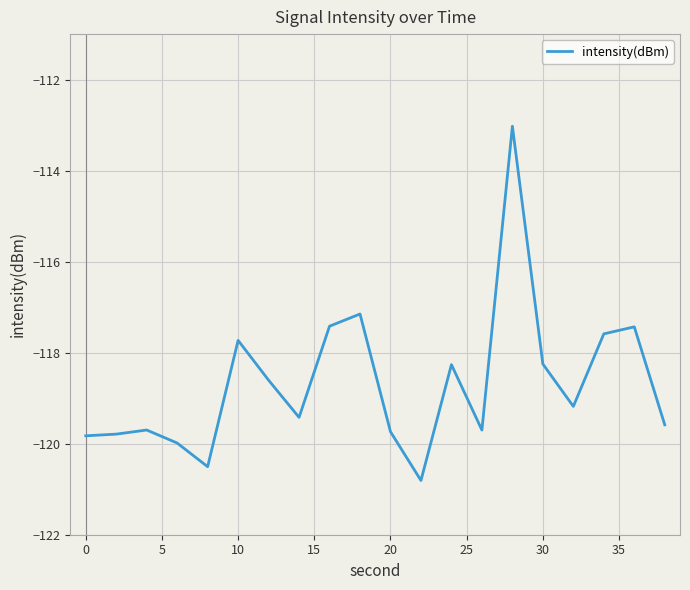

What is the maximum value shown in the chart?

-113.0